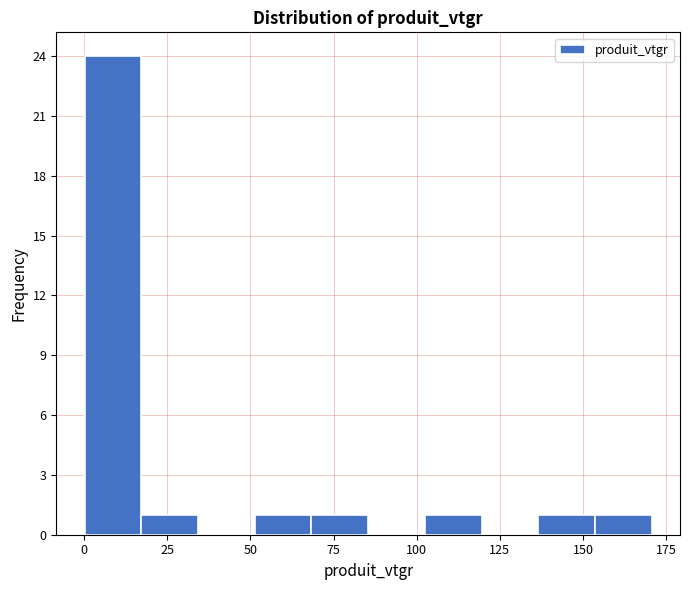

Around what value on the x-axis is the tallest bar? Give the approximate position of its centre, as read against the axis.

10